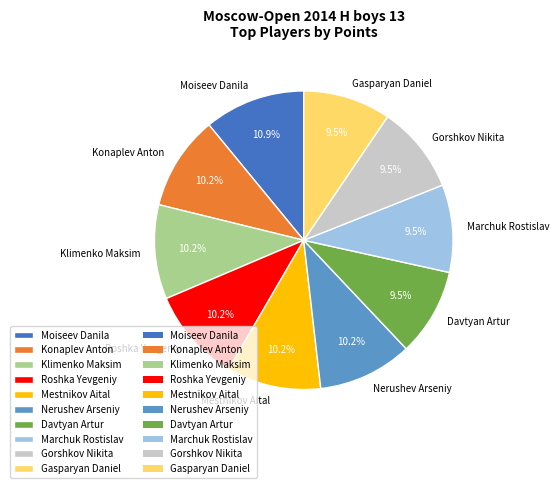

What is the ratio of the value at Klimenko Maksim to the value at Nerushev Arseniy?

1.0